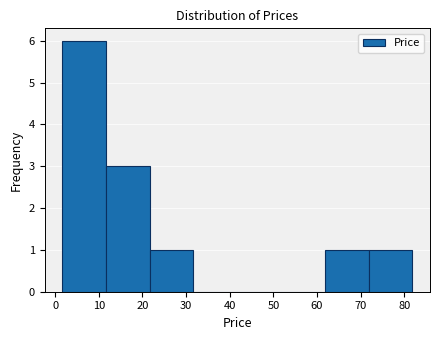

Reading left to right, transcribe this chart: for each bar, give the range it covers on the x-axis and its height. Neither the bar edges nor the heights are printed on the chart, so give them approximately, as read against the axes.

2 to 12: 6
12 to 22: 3
22 to 32: 1
32 to 42: 0
42 to 52: 0
52 to 62: 0
62 to 72: 1
72 to 82: 1